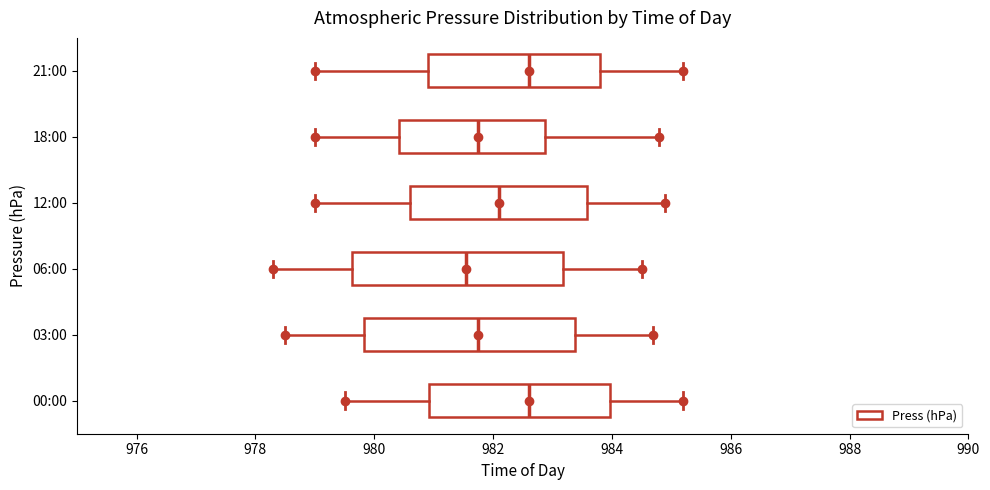

Where does the right whisker of the box for 03:00 end on the x-axis? The values are not printed on the chart, so give them approximately, as read against the axis.

984.8